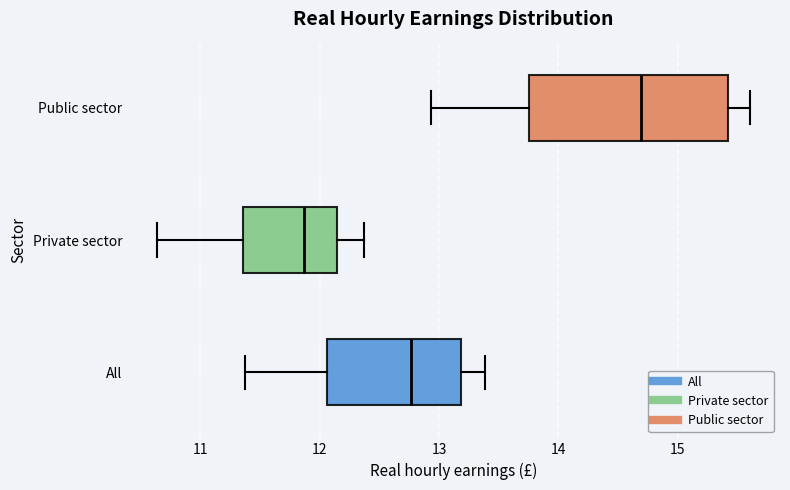

Reading bottom to top, read every box against the x-axis: the position of its median line, the range the box covers, and the ends of its whiskers. The values are not printed on the chart, so give them approximately, as read against the axis.

All: median 12.8, box 12.1 to 13.2, whiskers 11.4 to 13.4
Private sector: median 11.9, box 11.4 to 12.1, whiskers 10.6 to 12.4
Public sector: median 14.7, box 13.8 to 15.4, whiskers 12.9 to 15.6